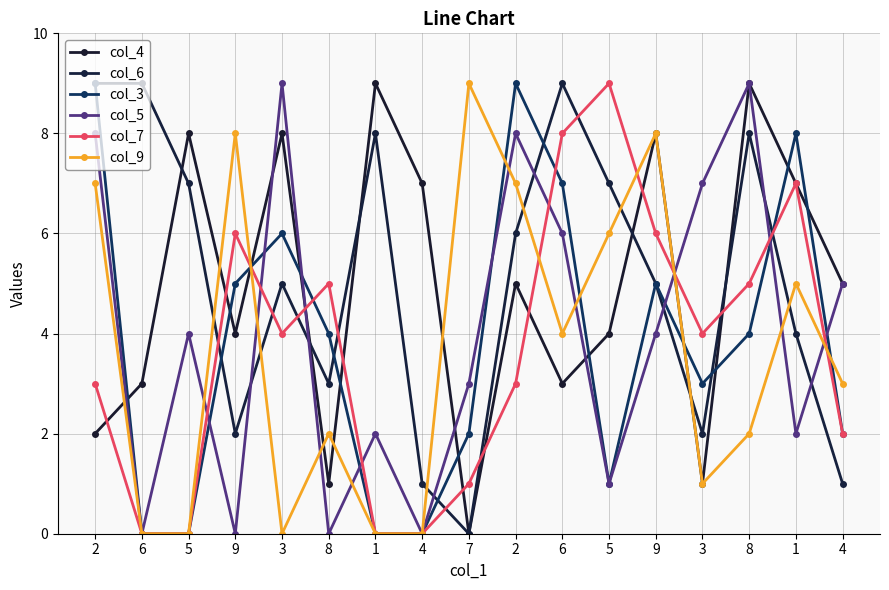

Rank the series at 9 from highest to lowest value.

col_9, col_7, col_3, col_4, col_6, col_5